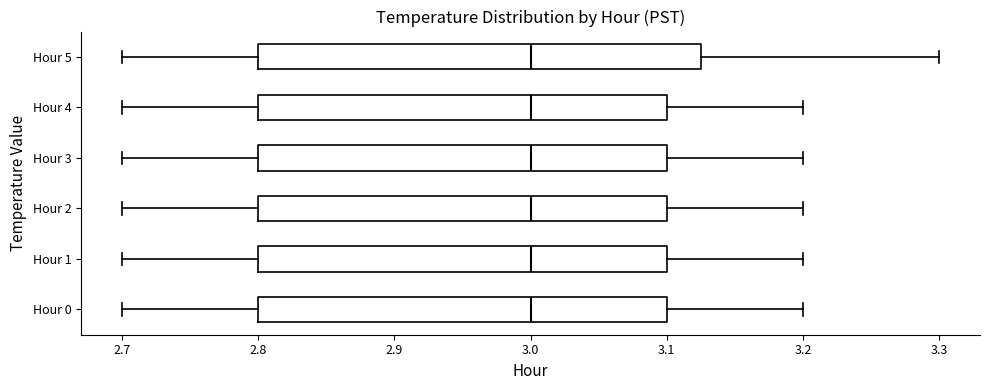

Reading bottom to top, read every box against the x-axis: the position of its median line, the range the box covers, and the ends of its whiskers. The values are not printed on the chart, so give them approximately, as read against the axis.

Hour 0: median 3.00, box 2.80 to 3.10, whiskers 2.70 to 3.20
Hour 1: median 3.00, box 2.80 to 3.10, whiskers 2.70 to 3.20
Hour 2: median 3.00, box 2.80 to 3.10, whiskers 2.70 to 3.20
Hour 3: median 3.00, box 2.80 to 3.10, whiskers 2.70 to 3.20
Hour 4: median 3.00, box 2.80 to 3.10, whiskers 2.70 to 3.20
Hour 5: median 3.00, box 2.80 to 3.13, whiskers 2.70 to 3.30